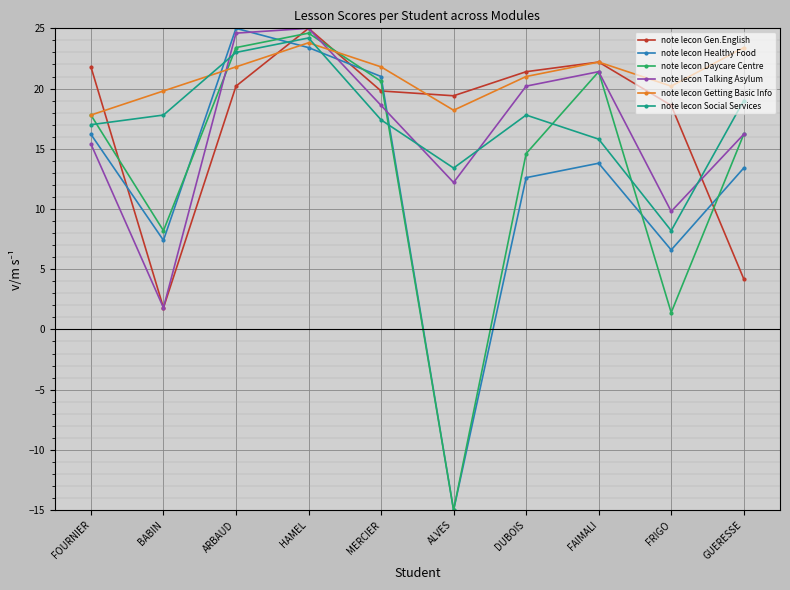

Does the chart display data point markers on the line(s)?

Yes